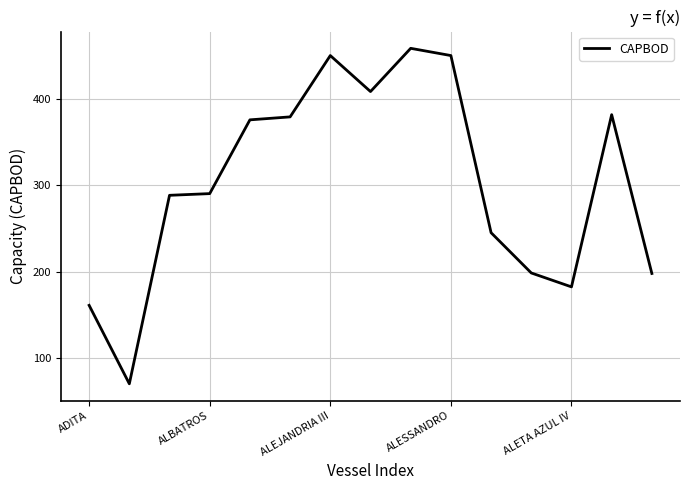

Is this an area chart (filled region under the line)?

No